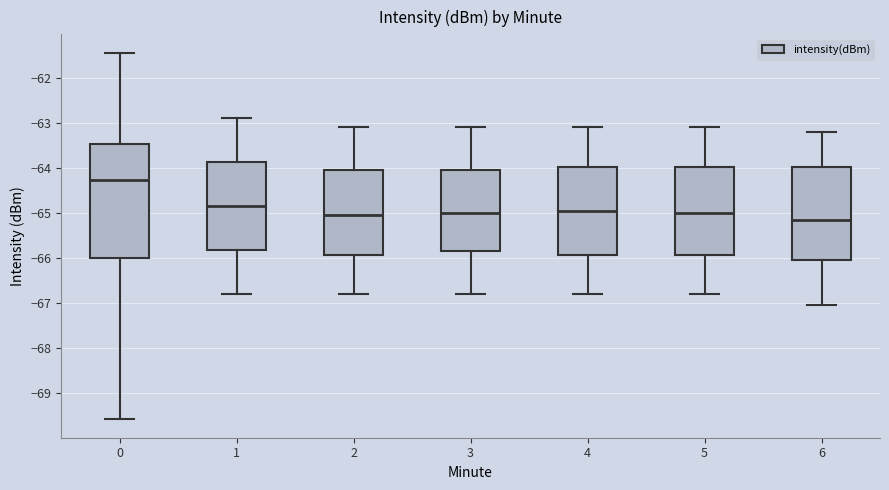

Which box is the tallest, from its lower edge to its upper edge?

0